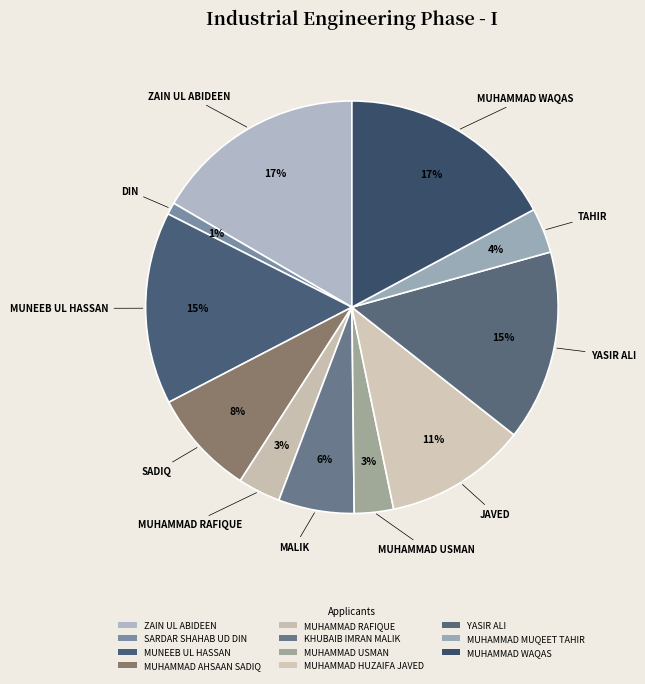

Rank the categories by value from lowest to highest.

SARDAR SHAHAB UD DIN, MUHAMMAD USMAN, MUHAMMAD RAFIQUE, MUHAMMAD MUQEET TAHIR, KHUBAIB IMRAN MALIK, MUHAMMAD AHSAAN SADIQ, MUHAMMAD HUZAIFA JAVED, YASIR ALI, MUNEEB UL HASSAN, ZAIN UL ABIDEEN, MUHAMMAD WAQAS